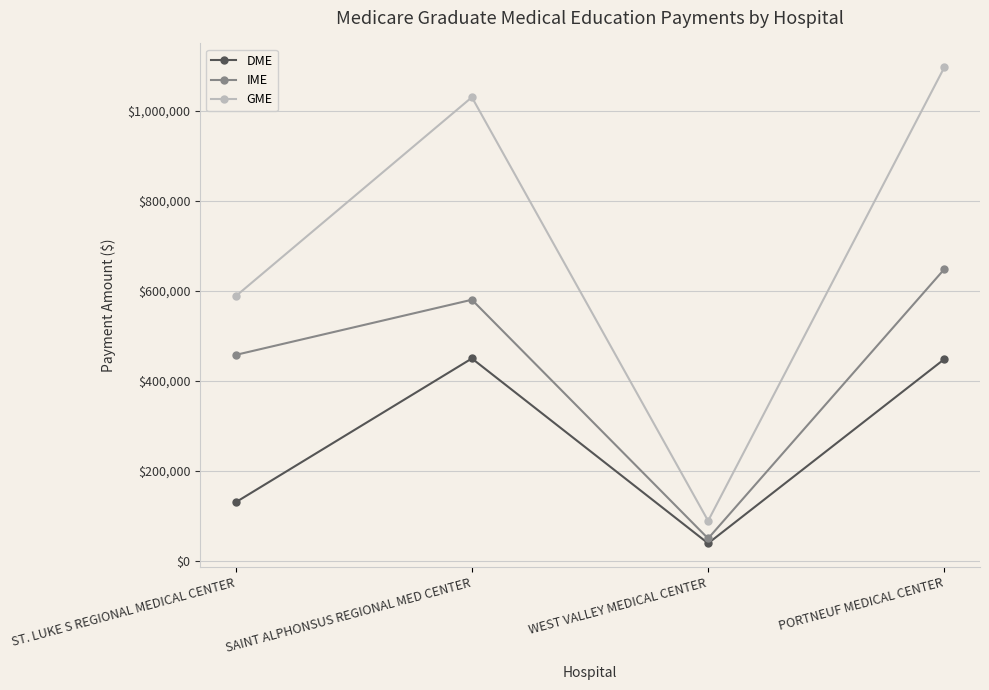

True or false: DME has more than 0 interior local peaks.

True